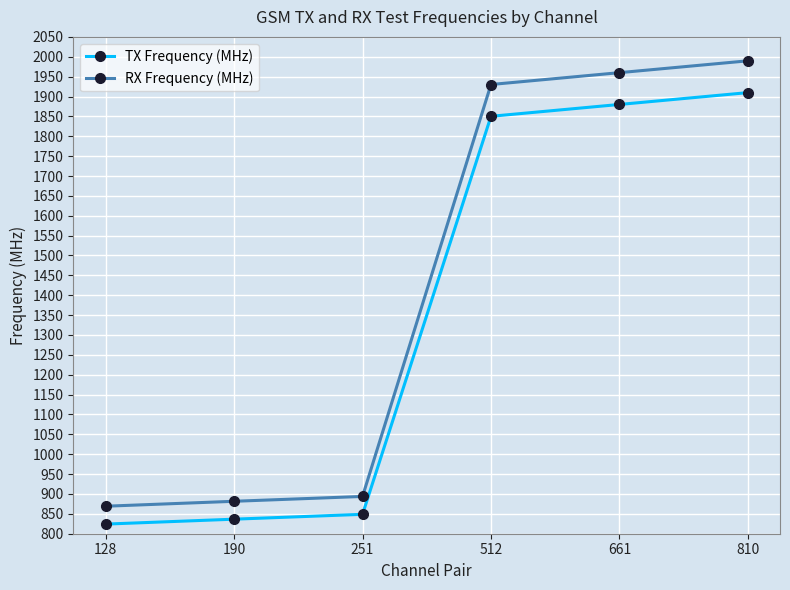

What is the smallest value displayed?

824.2